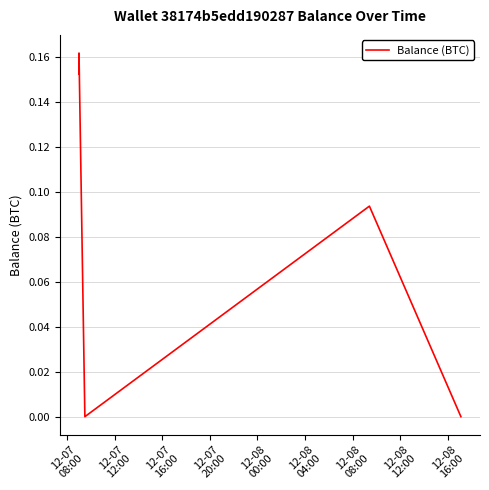

What position from the left is 12-08
08:00?

7